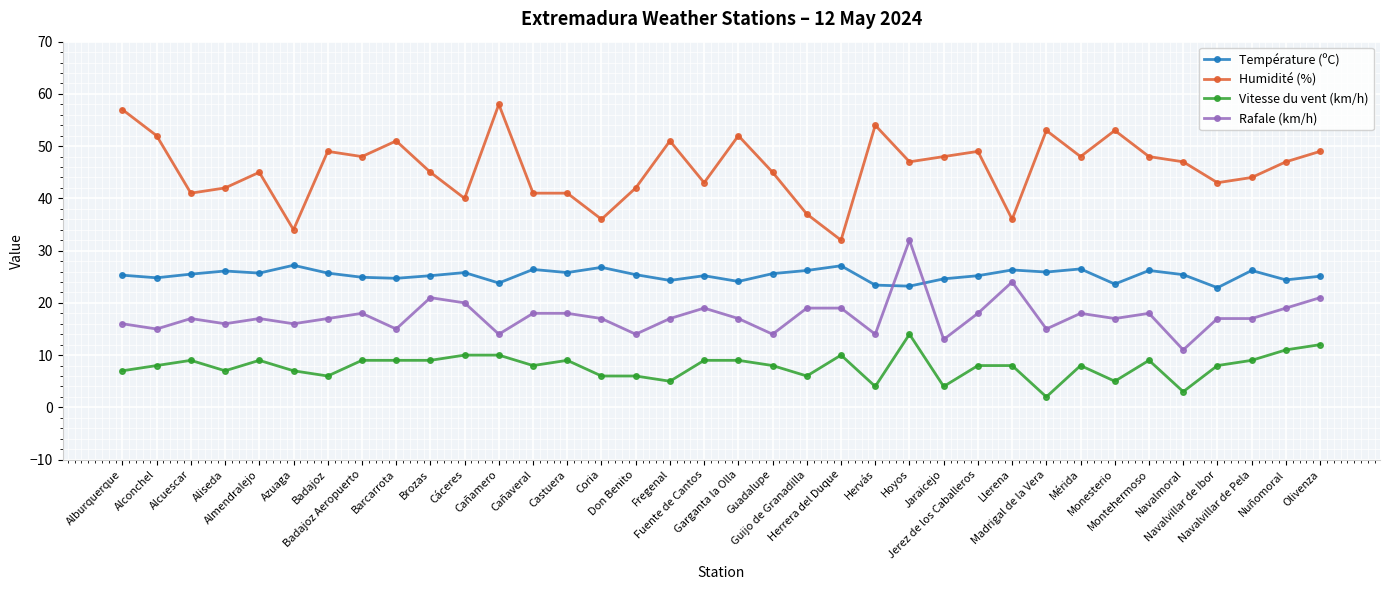

True or false: Température (ºC) has more than 1 interior local peaks.

True